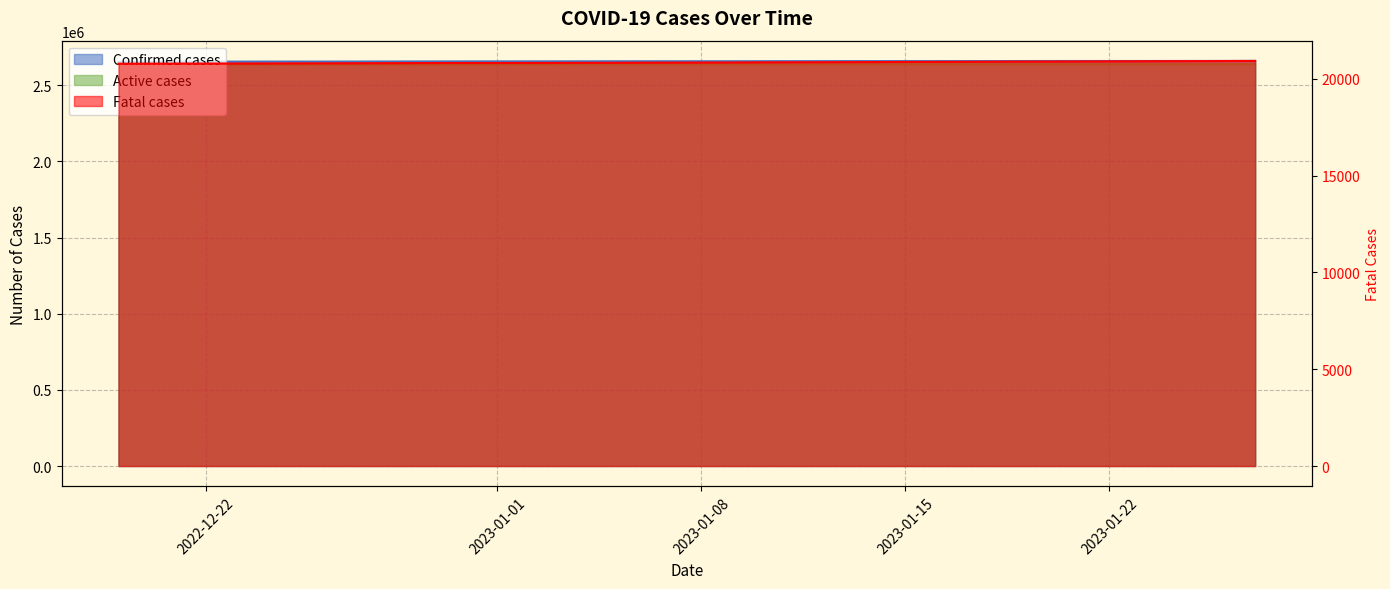

What is the label of the 12th point from the left?

2023-01-16